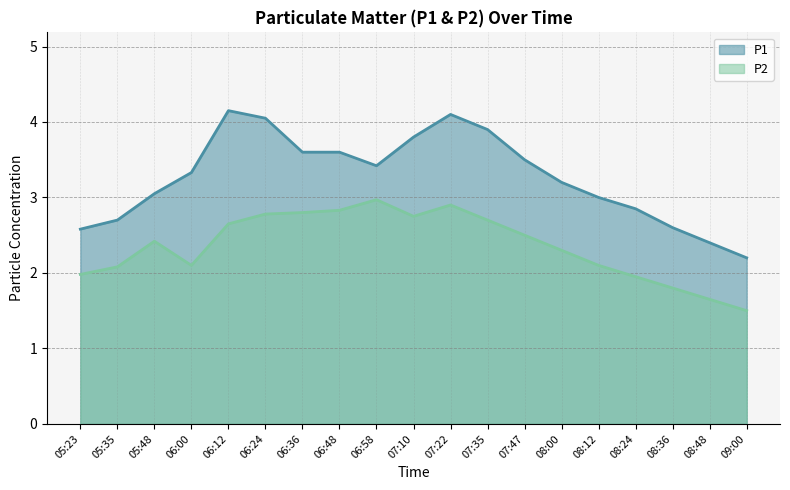

True or false: P1 and P2 intersect in this chart.

False